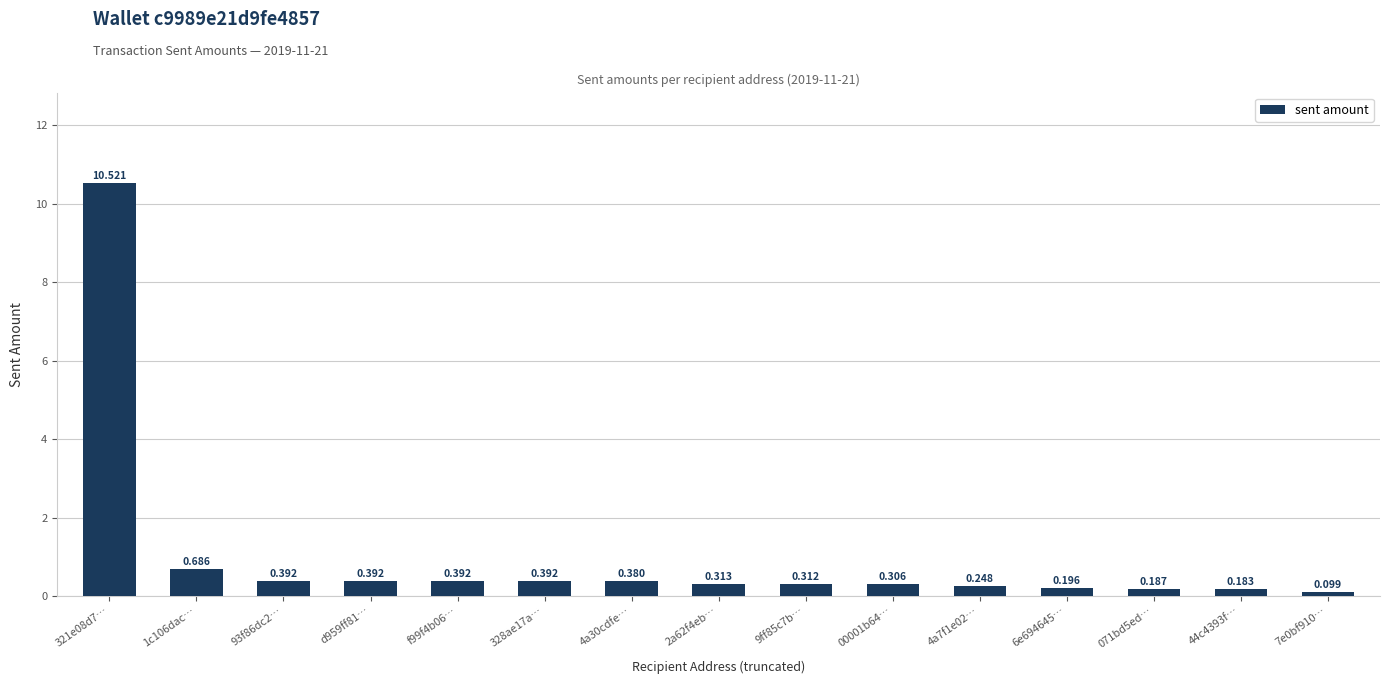

At which category does the chart reach its peak across all series?

321e08d7…